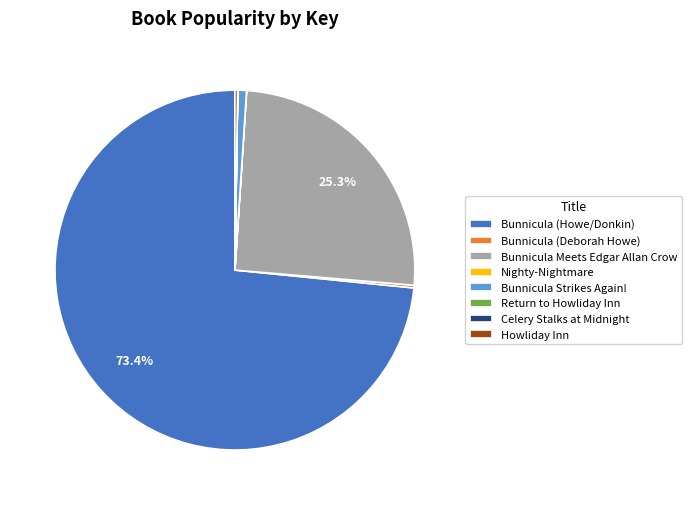

Is there a majority slice in this chart?

Yes